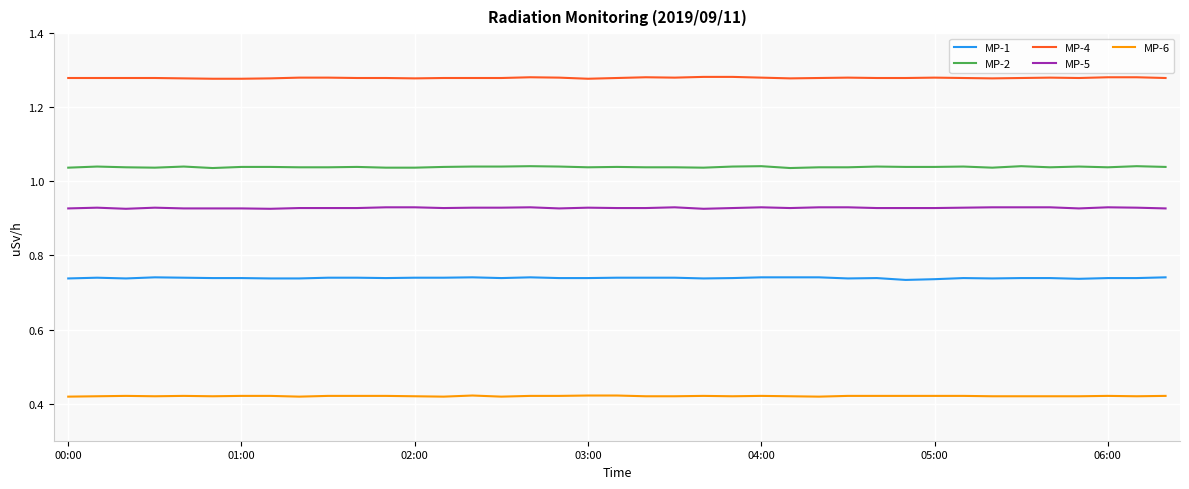

Which series has the largest total across all categories?

MP-4